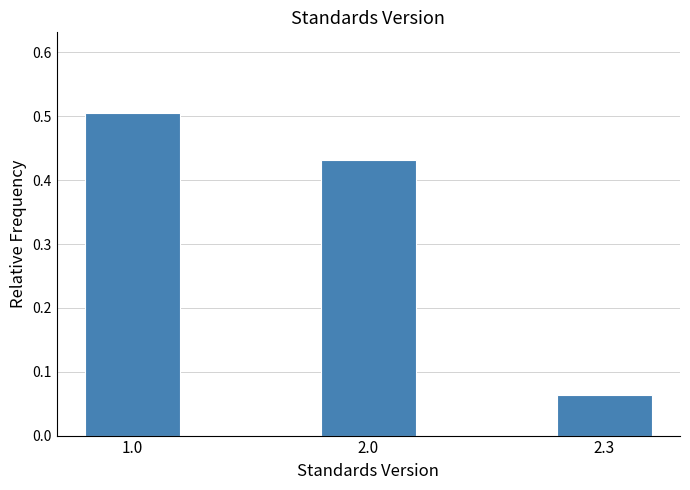

Where is the data nearest to the value 0?

2.3